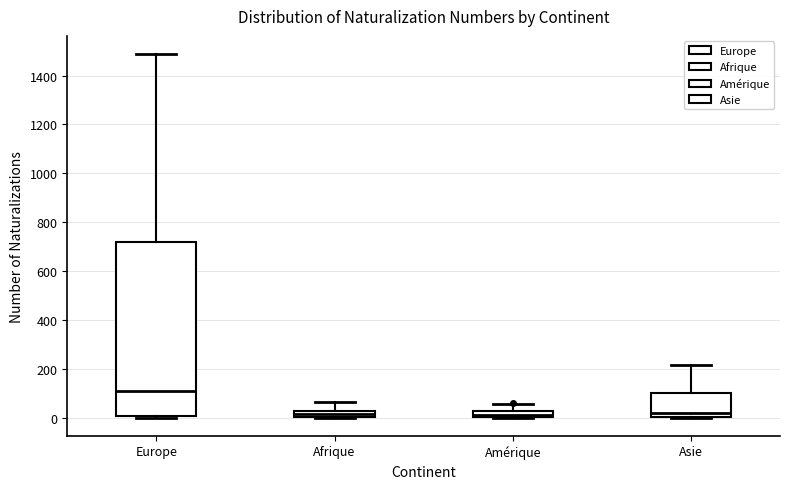

Where is the upper edge of the box for Asie on the y-axis? The values are not printed on the chart, so give them approximately, as read against the axis.

100